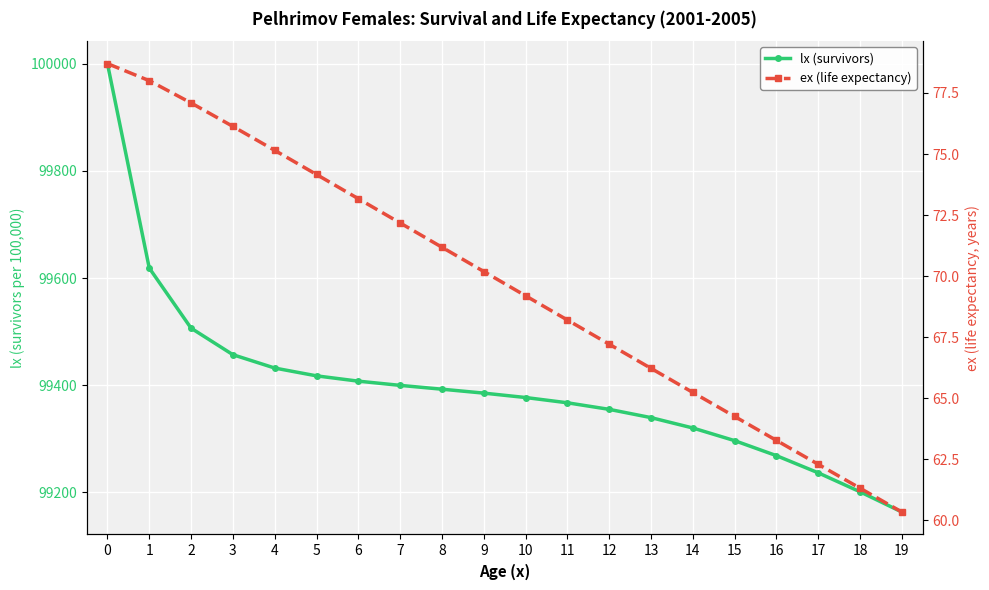

What is the sum of the ex (life expectancy) values at 3 and 10?

145.3